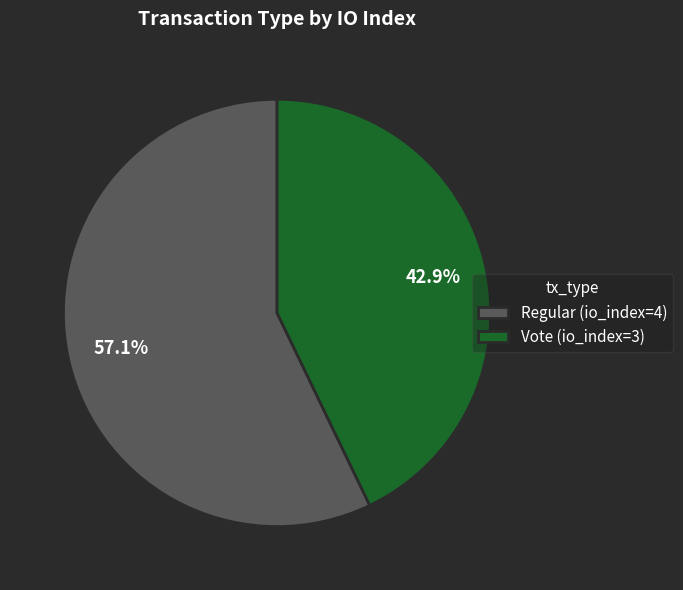

Rank the categories by value from lowest to highest.

Vote (io_index=3), Regular (io_index=4)